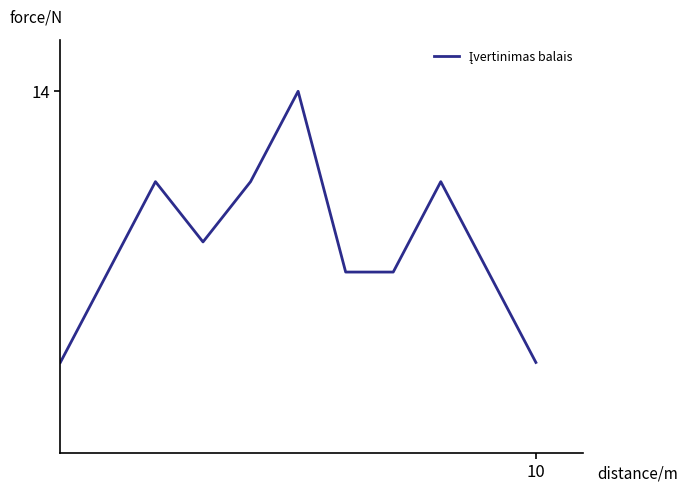

Does the chart display data point markers on the line(s)?

No